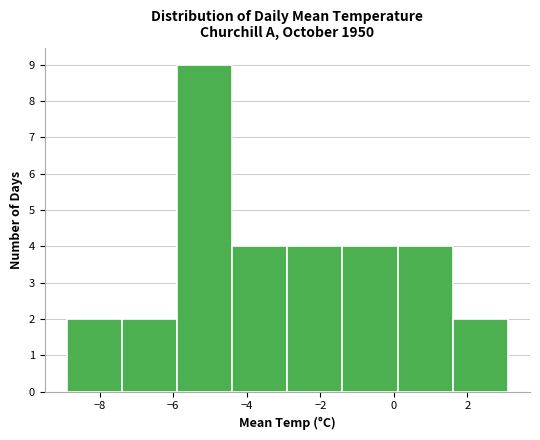

Reading left to right, list every bar in this chart as the range it spans on the x-axis followed by its height. Neither the bar edges nor the heights are printed on the chart, so give them approximately, as read against the axes.

-8.9 to -7.4: 2
-7.4 to -5.9: 2
-5.9 to -4.4: 9
-4.4 to -2.9: 4
-2.9 to -1.4: 4
-1.4 to 0.1: 4
0.1 to 1.6: 4
1.6 to 3.1: 2